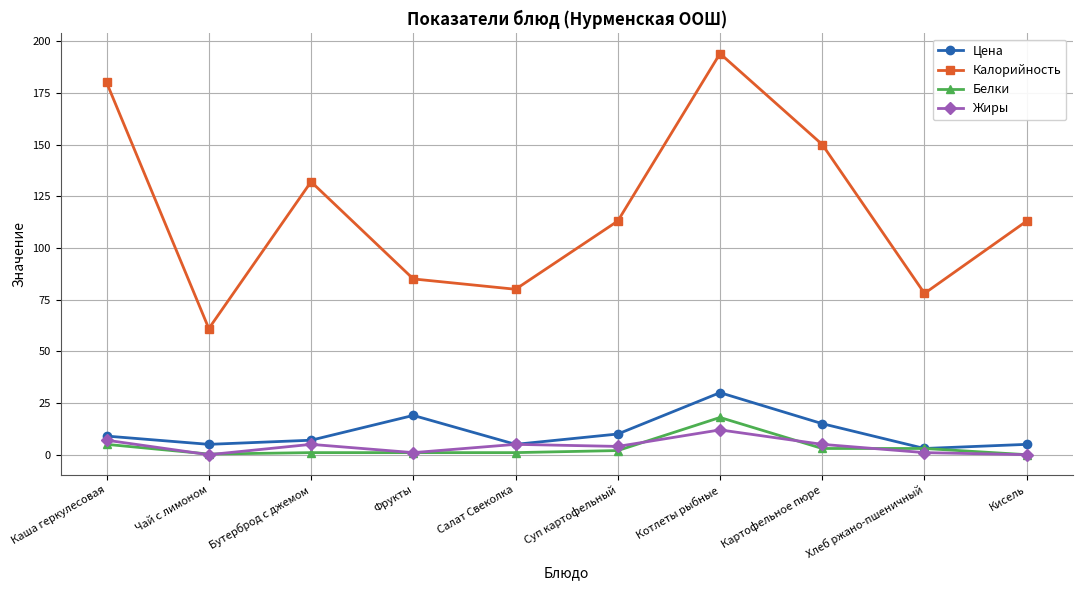

What is the difference between the Белки values at Суп картофельный and Кисель?

2.0